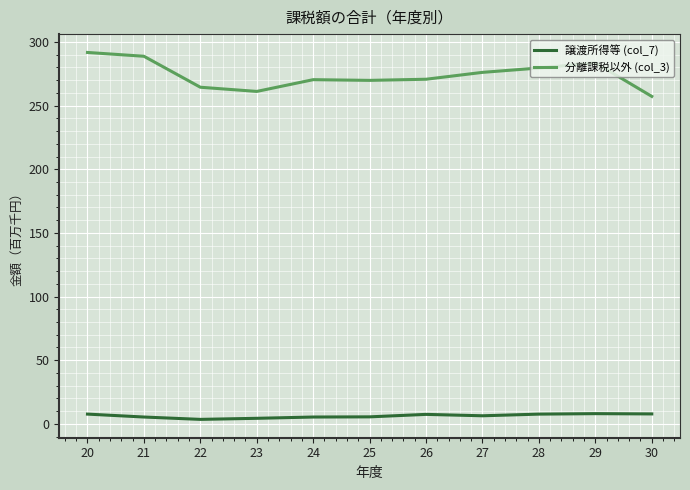

Which series has the largest range (max minus min)?

分離課税以外 (col_3)